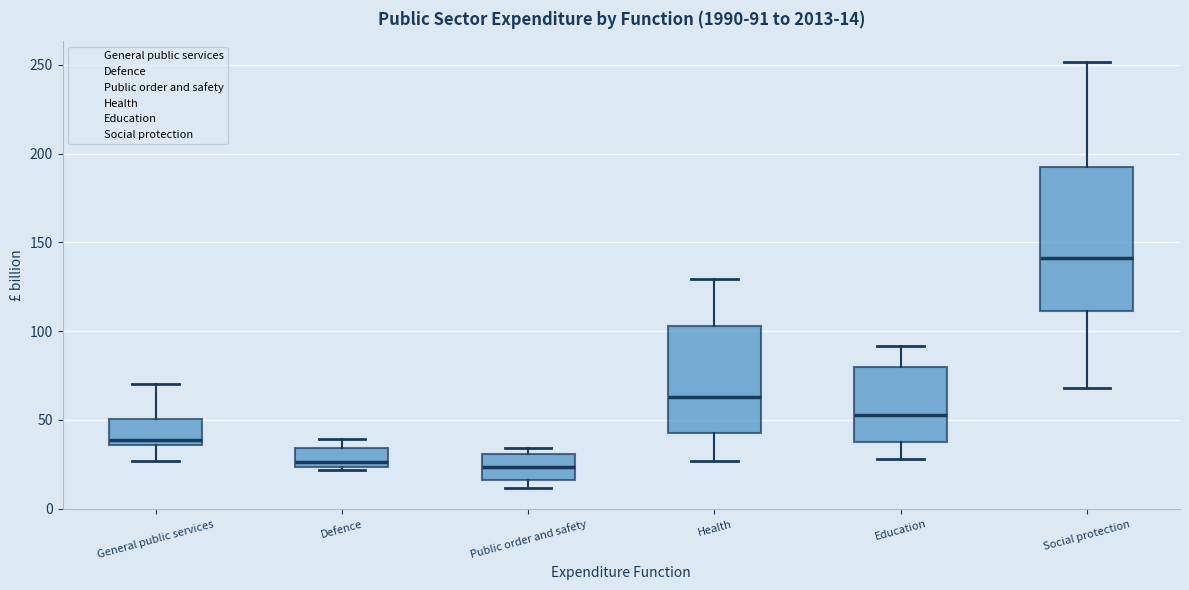

Comparing the boxes themselves (not the whiskers), which one is the tallest?

Social protection